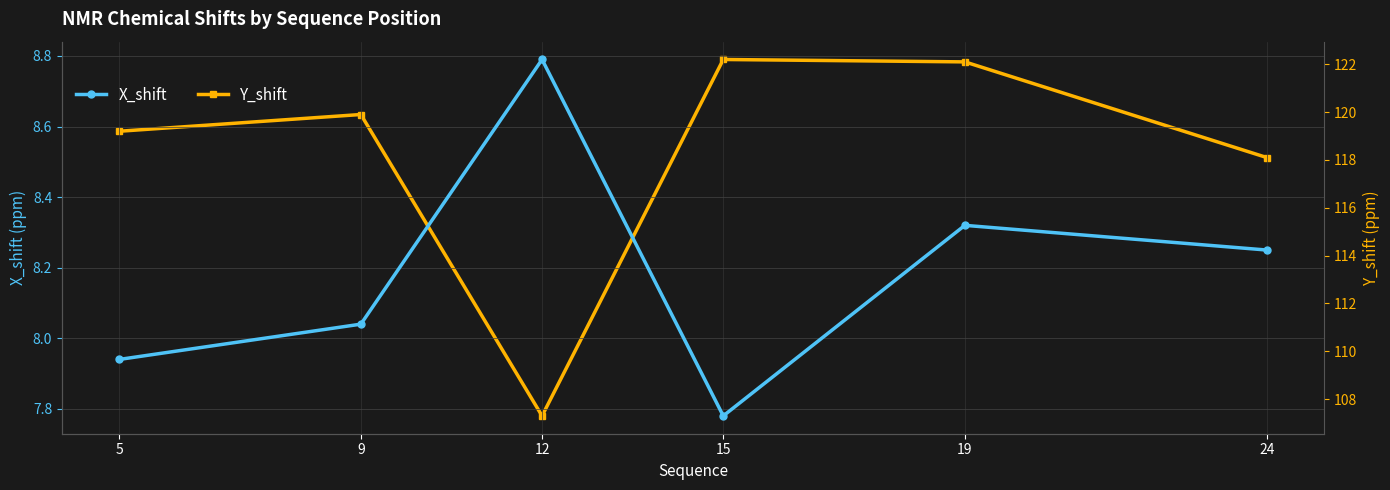

What is the difference between the highest and lowest values at 12?

98.5